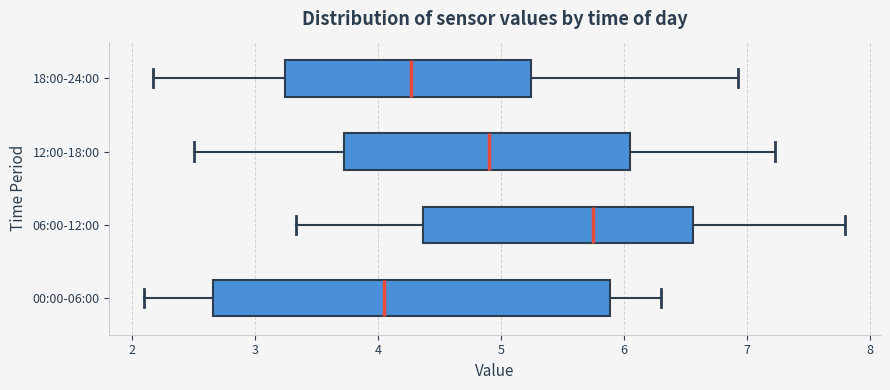

Where is the left edge of the box for 18:00-24:00 on the x-axis? The values are not printed on the chart, so give them approximately, as read against the axis.

3.2